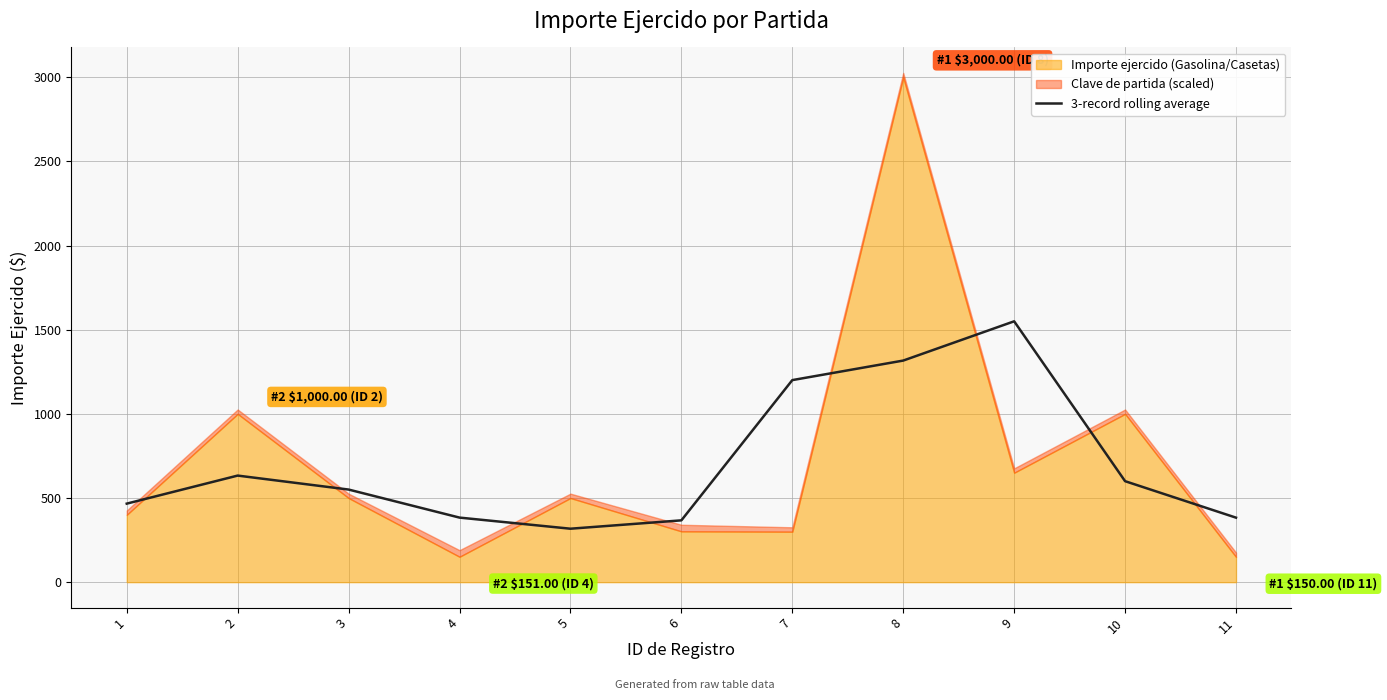

What is the maximum value for 3-record rolling average?

1550.1